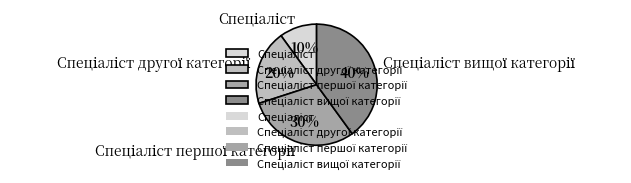

To the nearest percent, what is the difference between the largest and smallest slice percentages?

30%